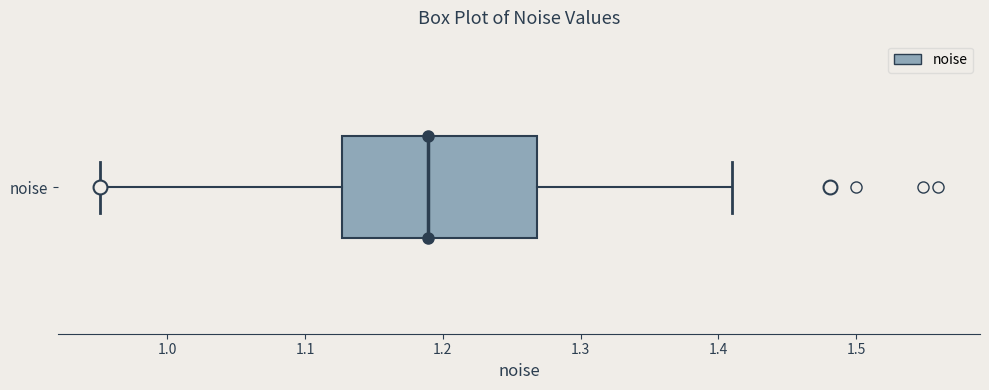

Where is the left edge of the box for noise on the x-axis? The values are not printed on the chart, so give them approximately, as read against the axis.

1.13